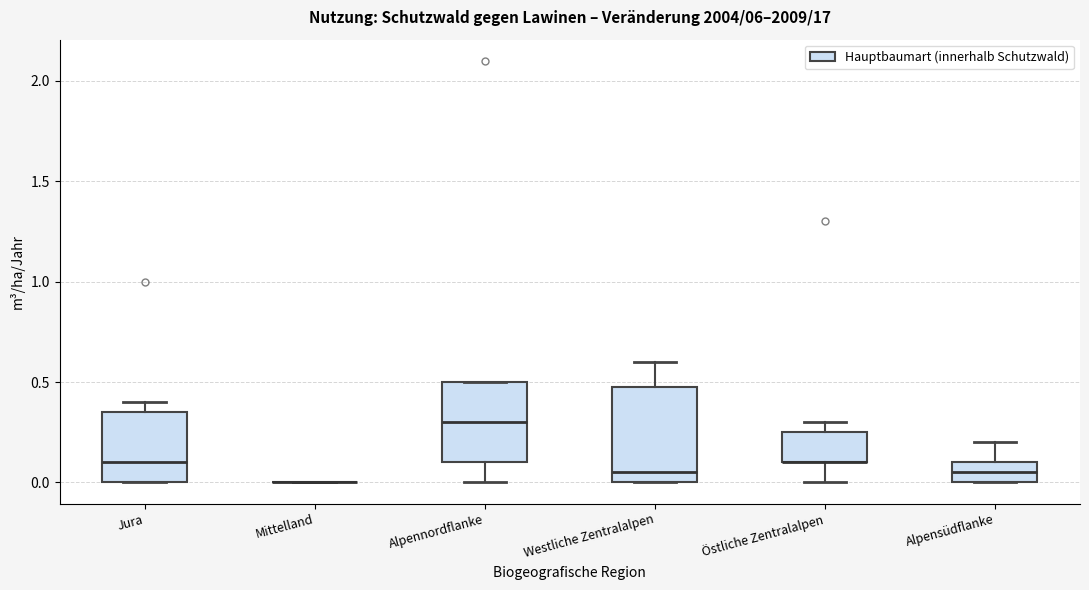

Reading left to right, transcribe this box plot: for each box, give where its median line is, the range the box spans, and where its two whiskers end, as read against the y-axis. The values are not printed on the chart, so give them approximately, as read against the axis.

Jura: median 0.10, box 0.00 to 0.35, whiskers 0.00 to 0.40
Mittelland: box collapsed to a line at 0.00, whiskers 0.00 to 0.00
Alpennordflanke: median 0.30, box 0.10 to 0.50, whiskers 0.00 to 0.50
Westliche Zentralalpen: median 0.05, box 0.00 to 0.50, whiskers 0.00 to 0.60
Östliche Zentralalpen: median 0.10 (drawn on the box's lower edge), box 0.10 to 0.25, whiskers 0.00 to 0.30
Alpensüdflanke: median 0.05, box 0.00 to 0.10, whiskers 0.00 to 0.20